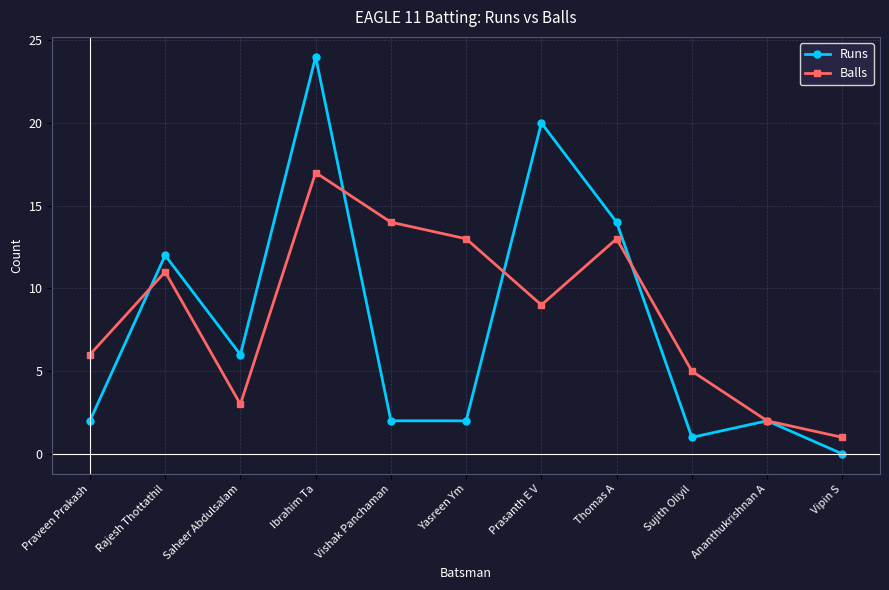

True or false: Runs has a value of 6 at Ibrahim Ta.

False